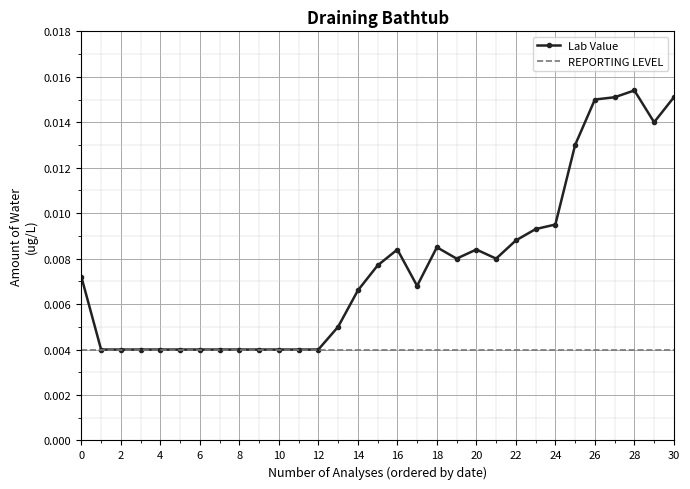

Which series has the widest spread of values?

Lab Value